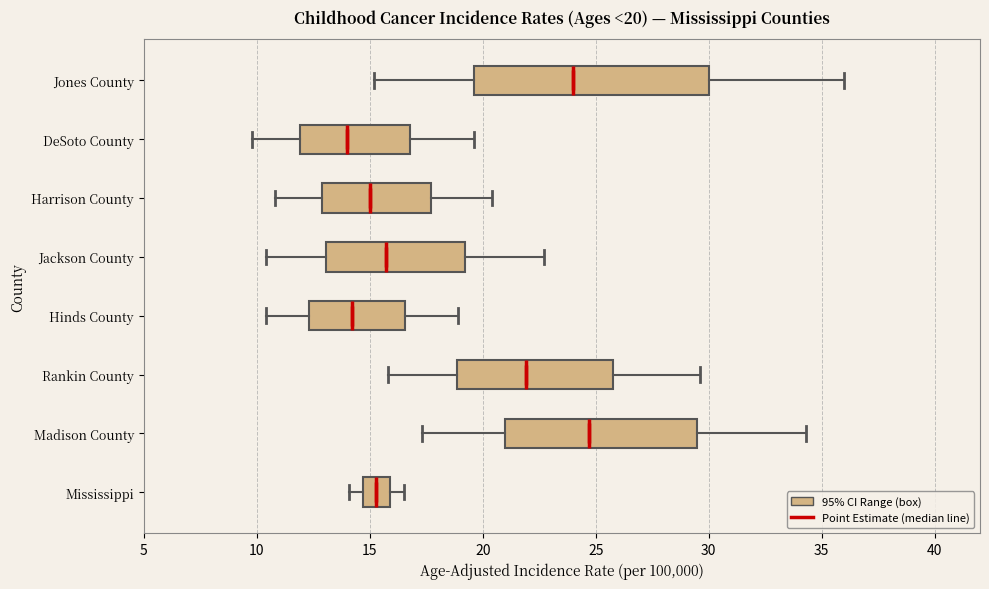

Which box has the furthest to the right median line?

Madison County